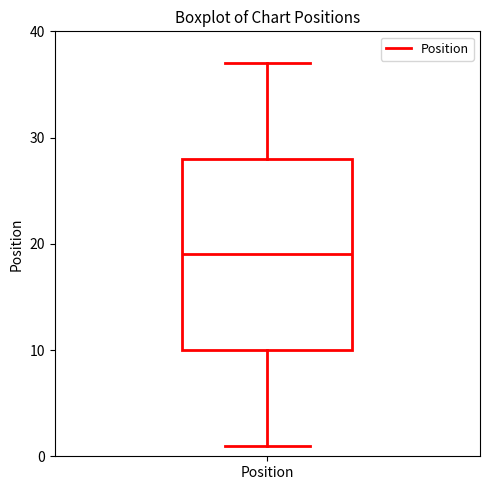

Where is the upper edge of the box for Position on the y-axis? The values are not printed on the chart, so give them approximately, as read against the axis.

28